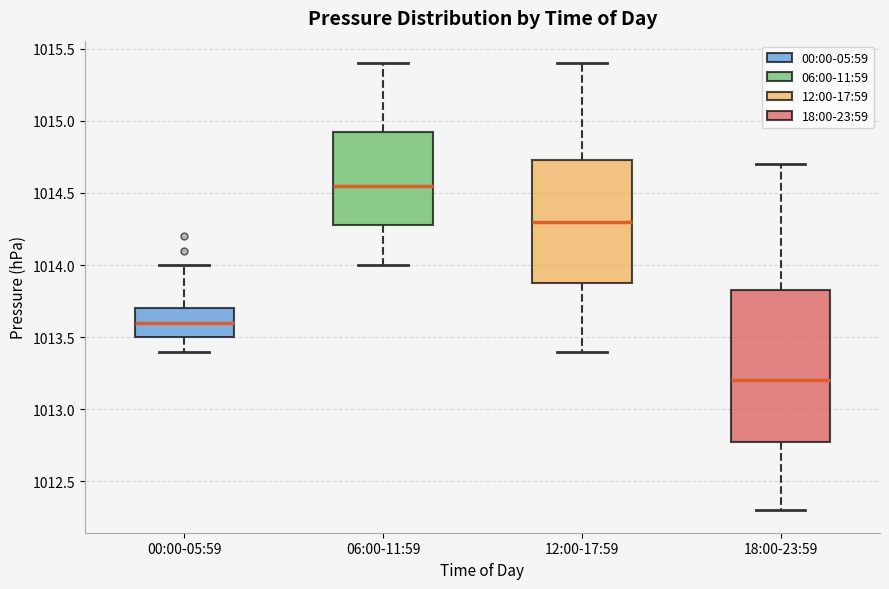

Reading left to right, read every box against the y-axis: the position of its median line, the range the box covers, and the ends of its whiskers. The values are not printed on the chart, so give them approximately, as read against the axis.

00:00-05:59: median 1013.60, box 1013.50 to 1013.70, whiskers 1013.40 to 1014.00
06:00-11:59: median 1014.55, box 1014.30 to 1014.95, whiskers 1014.00 to 1015.40
12:00-17:59: median 1014.30, box 1013.90 to 1014.75, whiskers 1013.40 to 1015.40
18:00-23:59: median 1013.20, box 1012.80 to 1013.85, whiskers 1012.30 to 1014.70